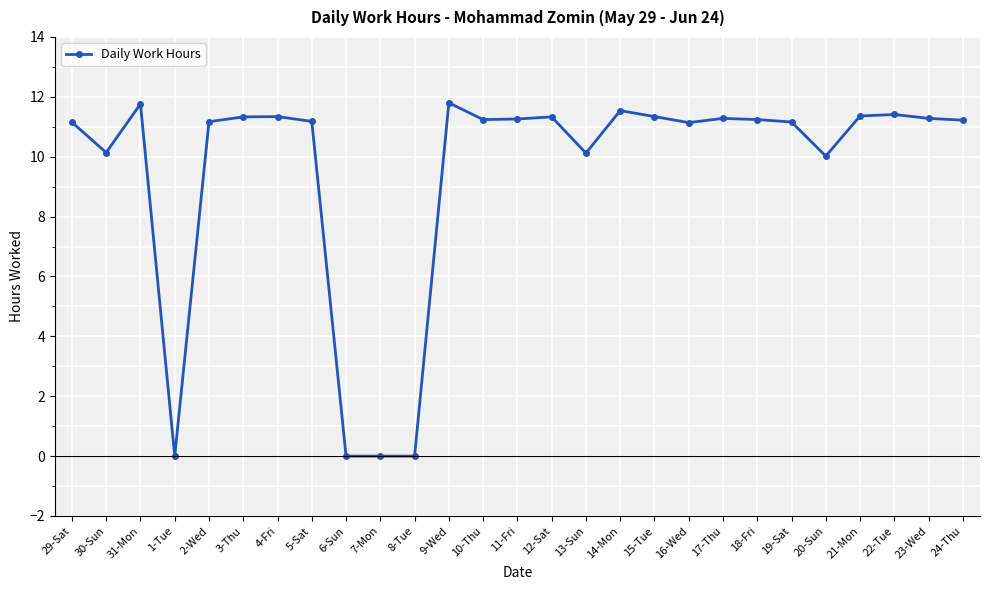

What is the change in value from 19-Sat to 20-Sun?

-1.1